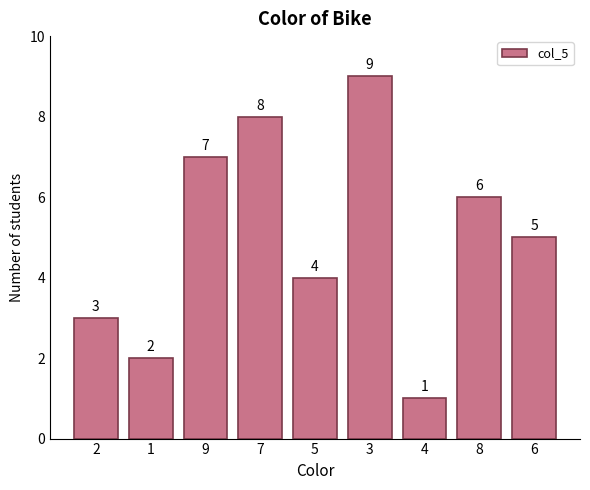

How many bars are there in total?

9